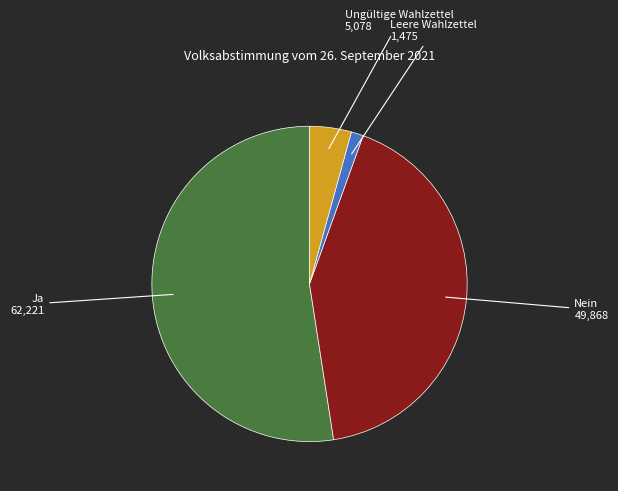

Count the number of slices in the pie.

4